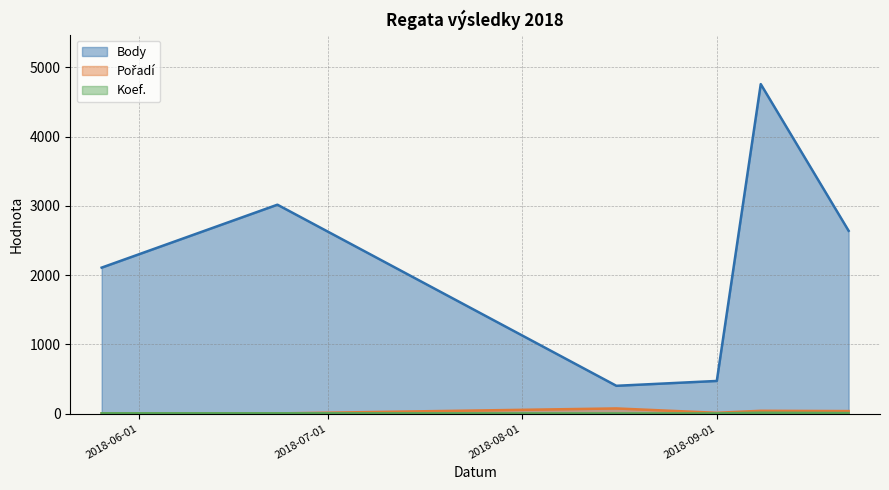

What position from the left is 2018-08-16?

3